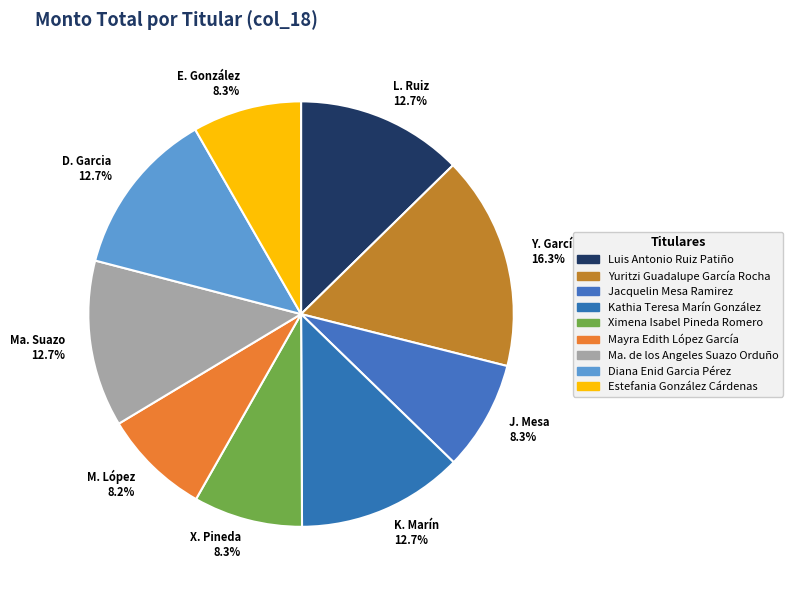

Which slice is the largest?

Y. García 16.3%